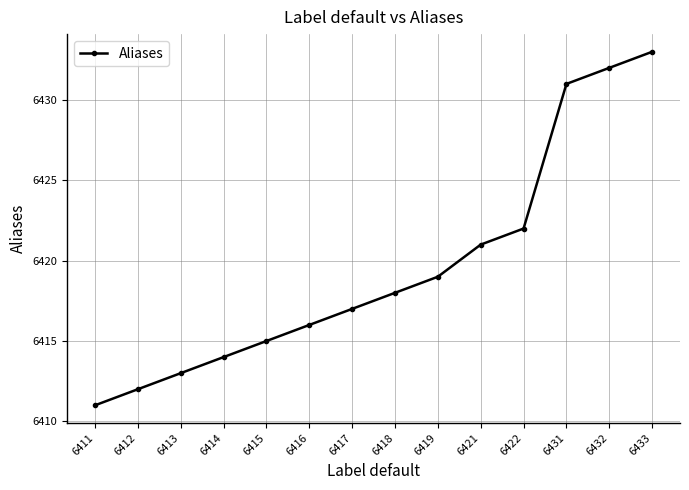

What is the change in value from 6418 to 6431?

+13